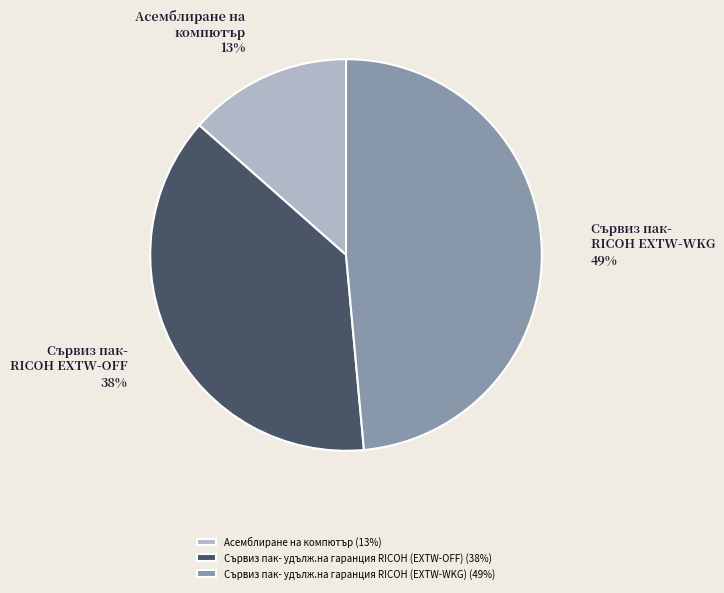

Count the number of slices in the pie.

3